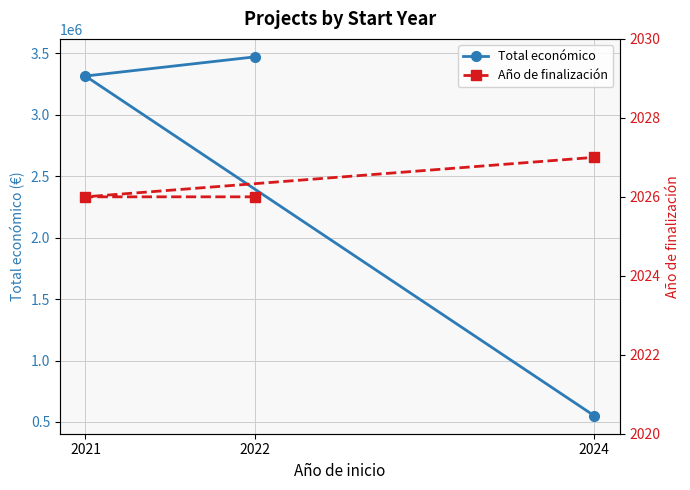

What value does the Año de finalización series have at 2024?

2027